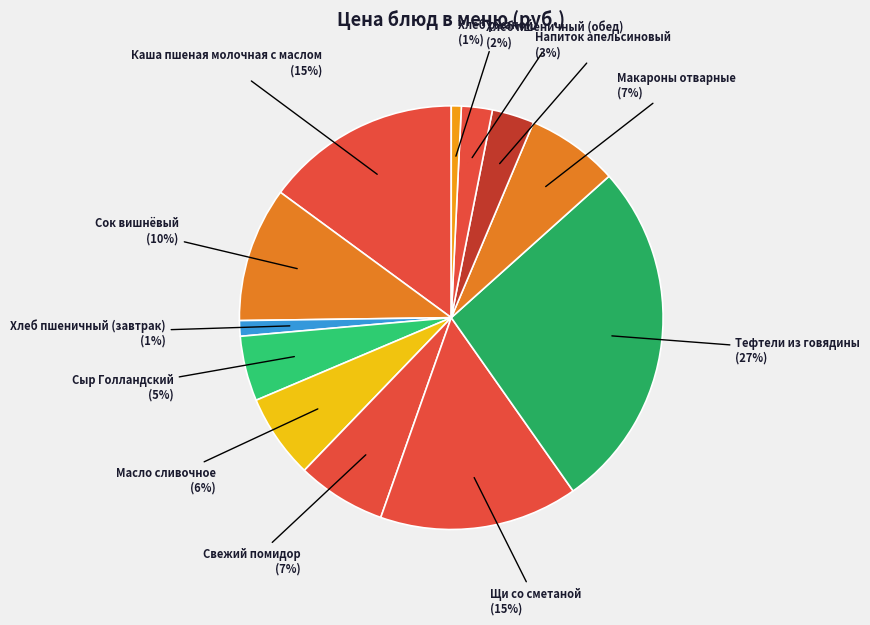

How many slices are in this pie chart?

12